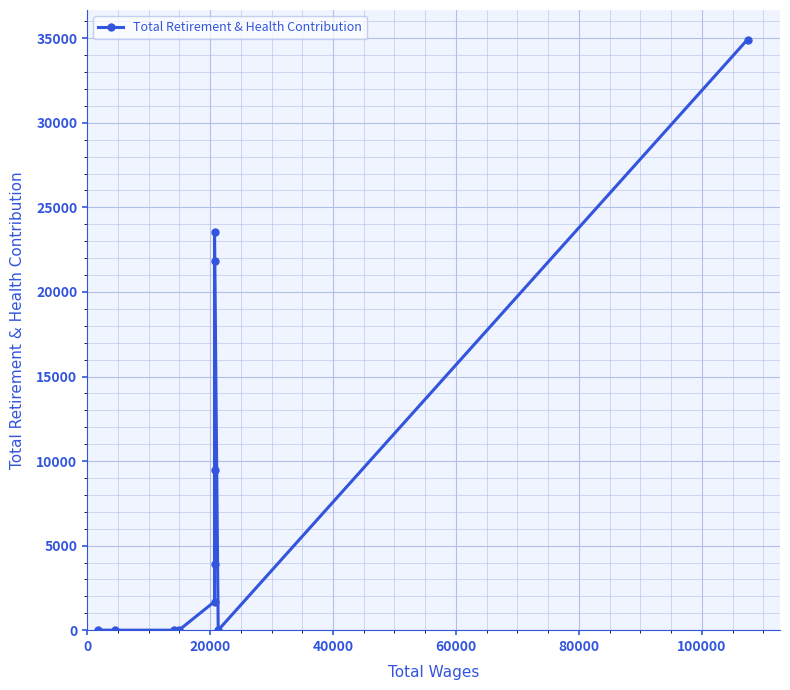

True or false: there are more than 2 points higher than both neighbors.

False